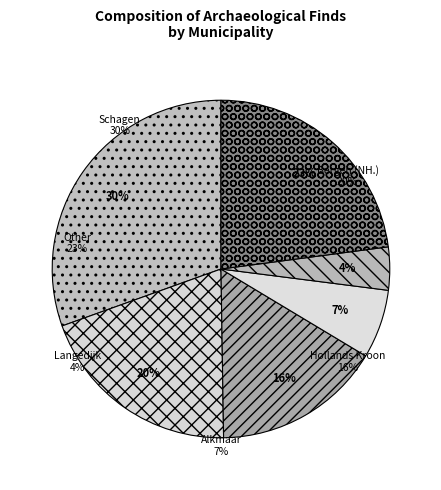

The Alkmaar slice represents 15% of the pie. True or false?

True